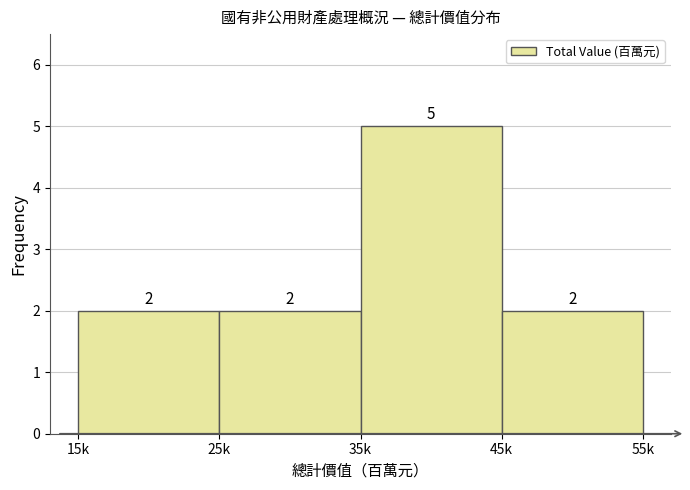

Reading right to left, list all the values displayed in this chart.

45k=2	35k=5	25k=2	15k=2